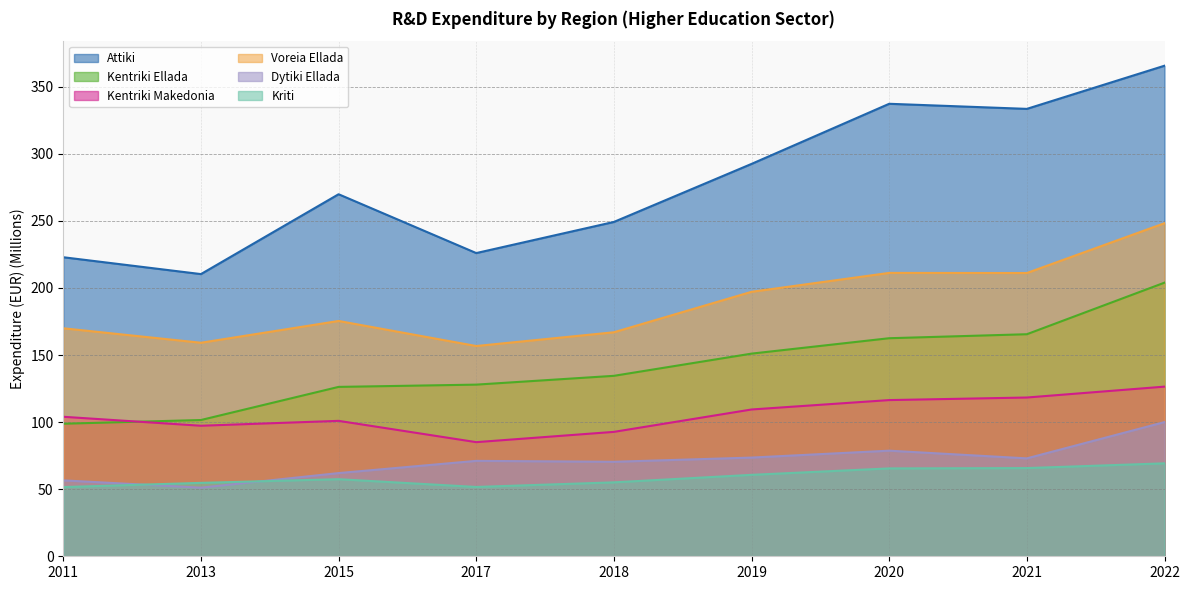

How many values in the Kentriki Ellada series exceed 134?

5